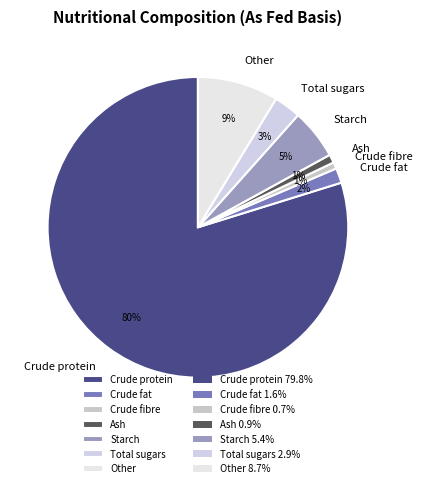

What percentage is the Total sugars slice, to the nearest percent?

3%